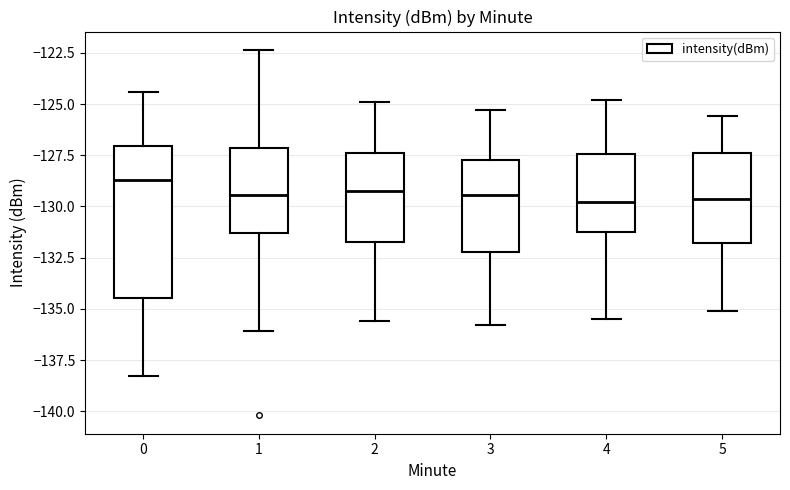

Reading left to right, transcribe this box plot: for each box, give where its median line is, the range the box spans, and where its two whiskers end, as read against the y-axis. The values are not printed on the chart, so give them approximately, as read against the axis.

0: median -128.5, box -134.5 to -127.0, whiskers -138.5 to -124.5
1: median -129.5, box -131.5 to -127.0, whiskers -136.0 to -122.5
2: median -129.0, box -131.5 to -127.5, whiskers -135.5 to -125.0
3: median -129.5, box -132.0 to -127.5, whiskers -136.0 to -125.5
4: median -130.0, box -131.0 to -127.5, whiskers -135.5 to -125.0
5: median -129.5, box -132.0 to -127.5, whiskers -135.0 to -125.5